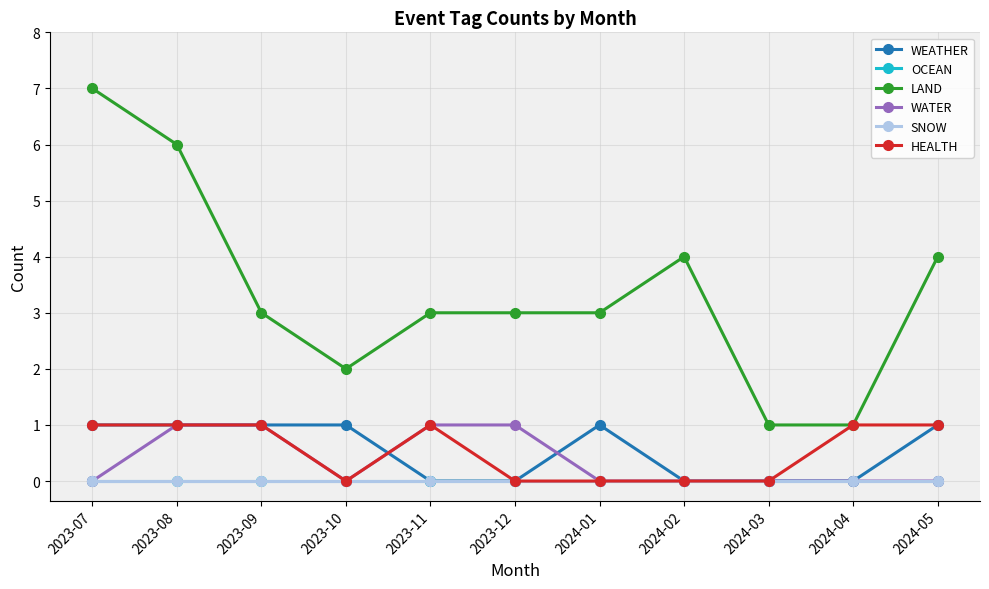

True or false: SNOW and WEATHER intersect in this chart.

False